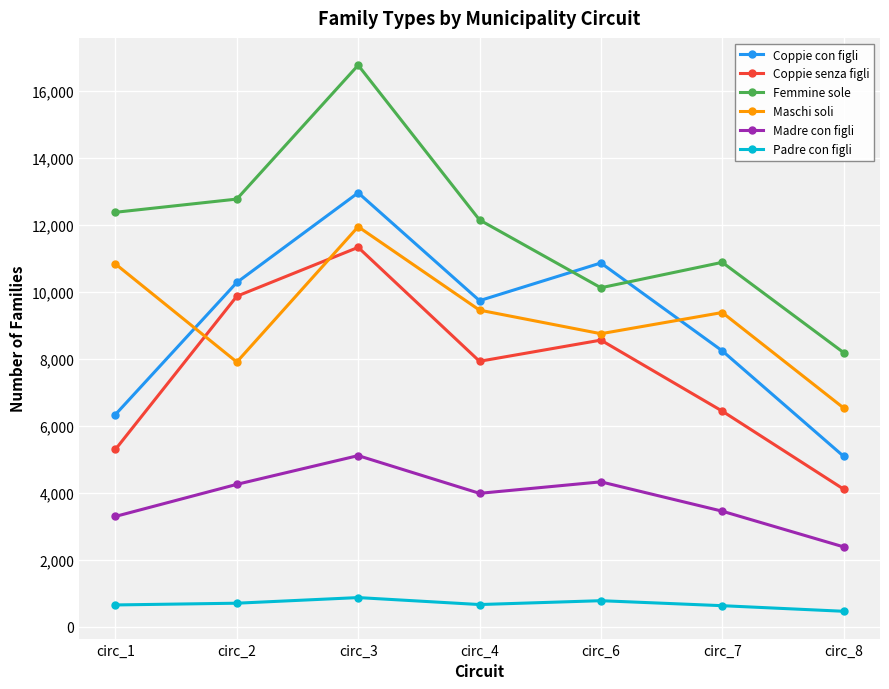

How many lines are shown in the chart?

6